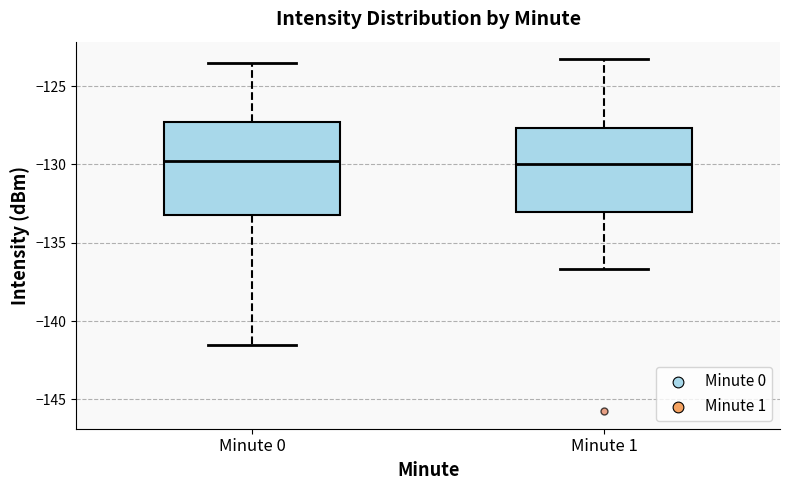

Reading left to right, transcribe this box plot: for each box, give where its median line is, the range the box spans, and where its two whiskers end, as read against the y-axis. The values are not printed on the chart, so give them approximately, as read against the axis.

Minute 0: median -130.0, box -133.0 to -127.5, whiskers -141.5 to -123.5
Minute 1: median -130.0, box -133.0 to -127.5, whiskers -136.5 to -123.5